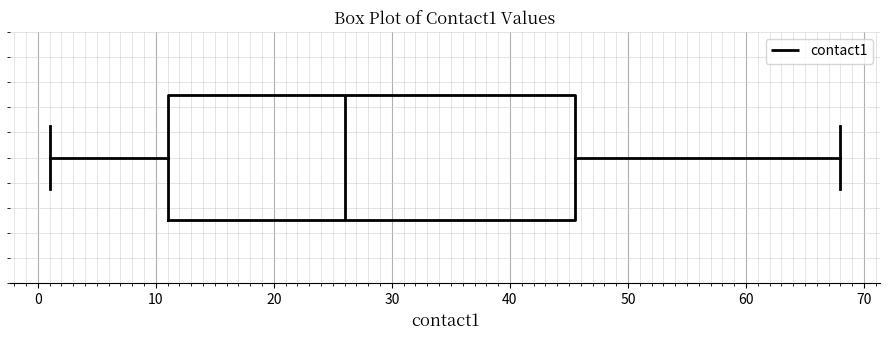

Read this box plot against the x-axis: the position of the median line, the range covered by the box, and the ends of both whiskers. The values are not printed on the chart, so give them approximately, as read against the axis.

median 26, box 11 to 46, whiskers 1 to 68